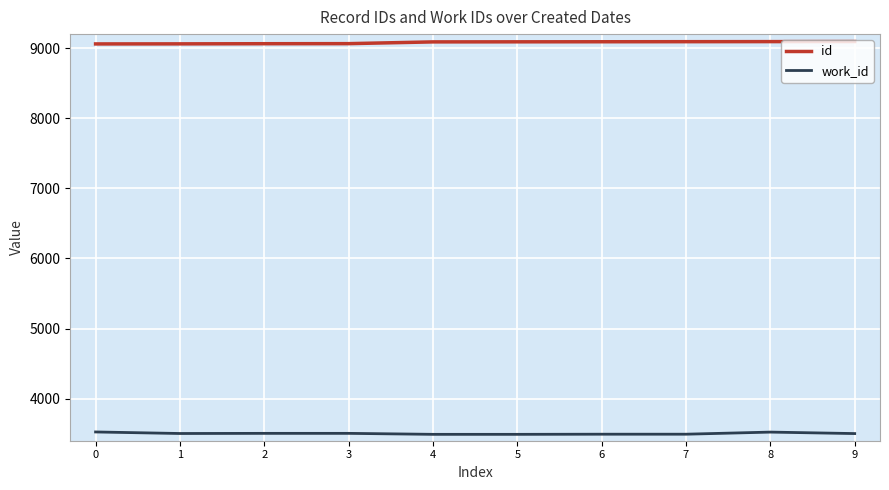

Rank the series by their average value, from highest to lowest.

id, work_id